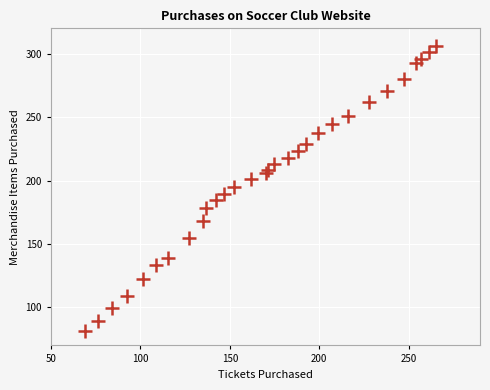

What is the range of X values (max minus min)?

196.2